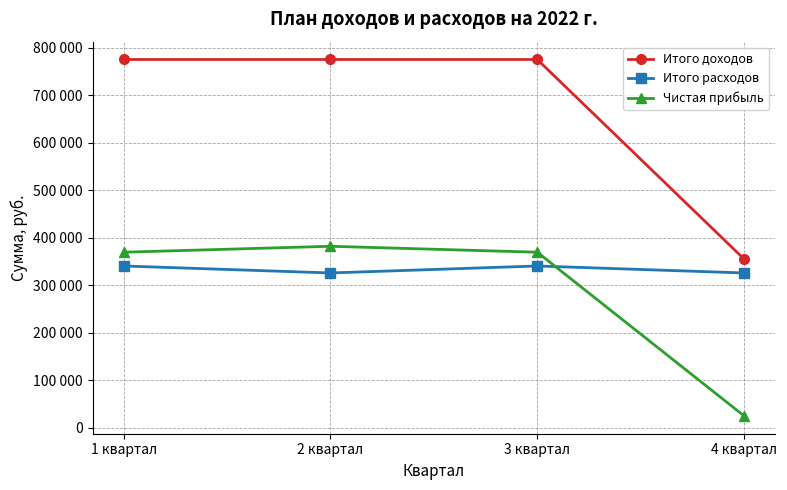

What is the difference between the maximum and minimum values in the Итого доходов series?

420000